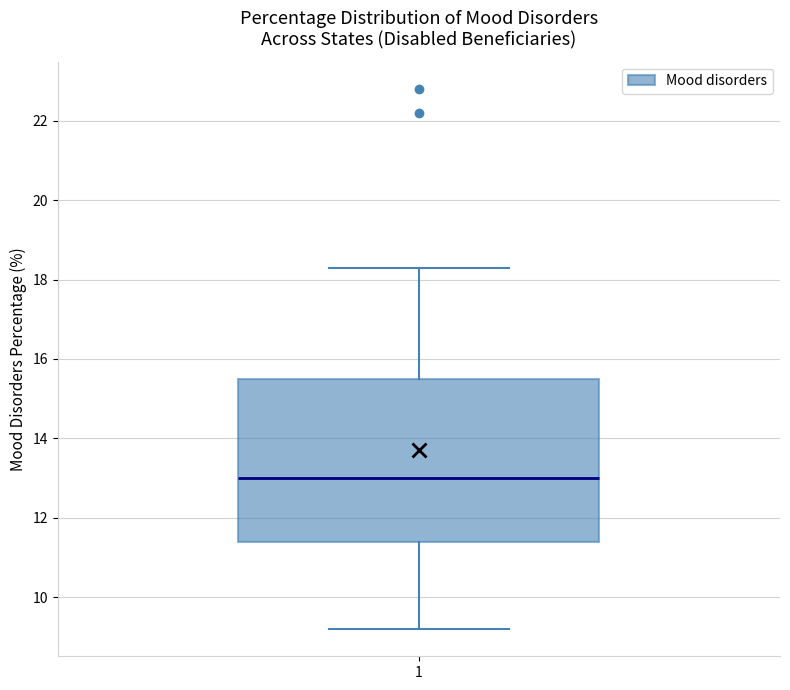

Transcribe this box plot: give where the median line is, the range the box spans, and where the two whiskers end, as read against the y-axis. The values are not printed on the chart, so give them approximately, as read against the axis.

median 13.0, box 11.4 to 15.6, whiskers 9.2 to 18.4